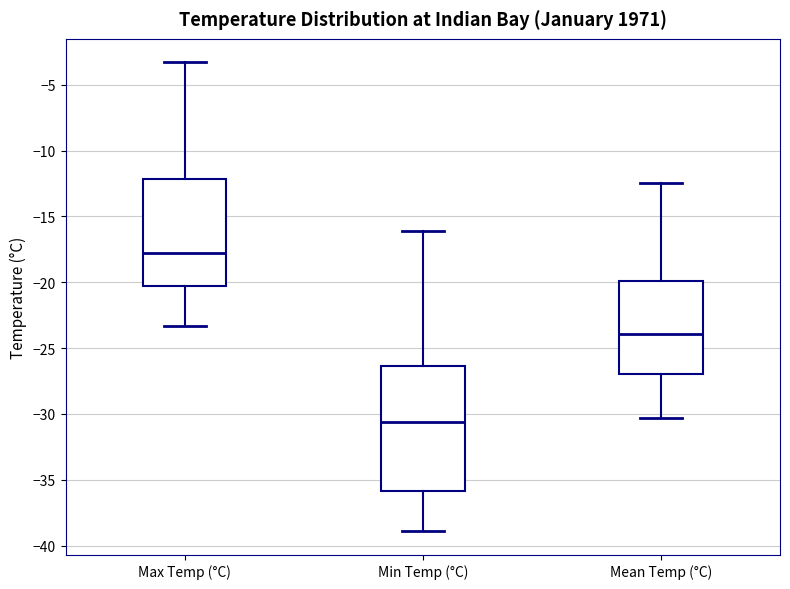

Which box has the highest median line?

Max Temp (°C)